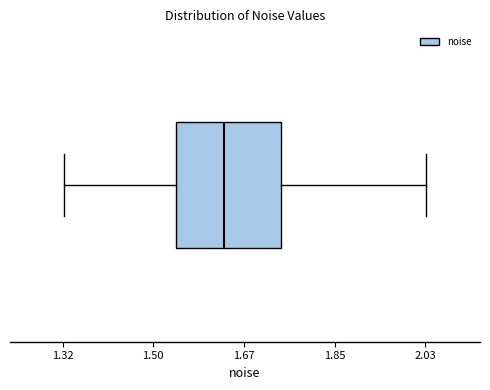

Transcribe this box plot: give where the median line is, the range the box spans, and where the two whiskers end, as read against the x-axis. The values are not printed on the chart, so give them approximately, as read against the axis.

median 1.64, box 1.54 to 1.74, whiskers 1.32 to 2.04